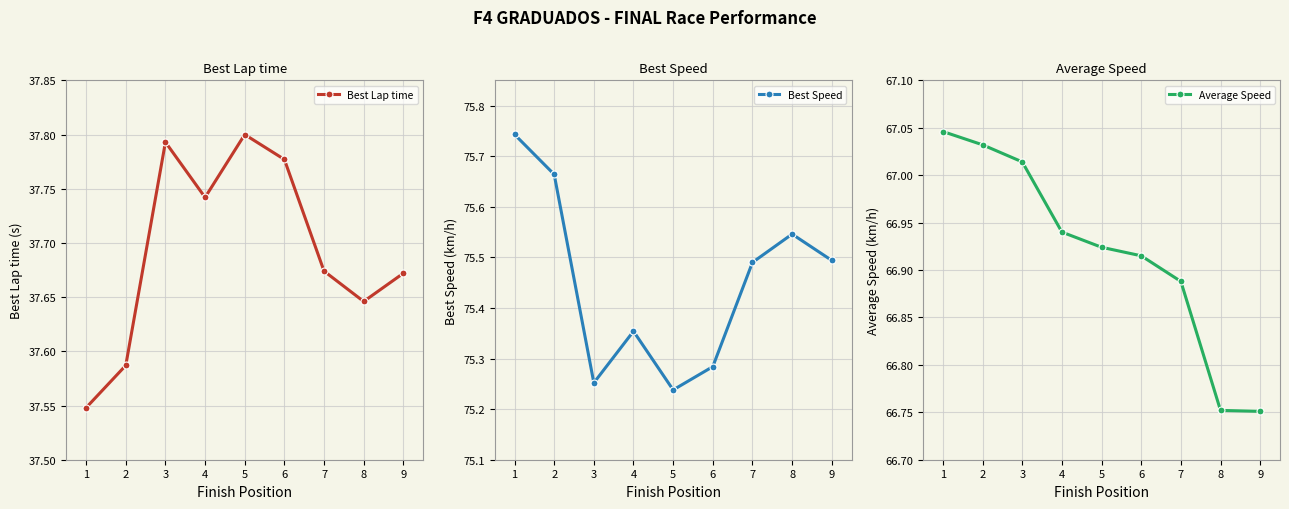

How many lines are shown in the chart?

3